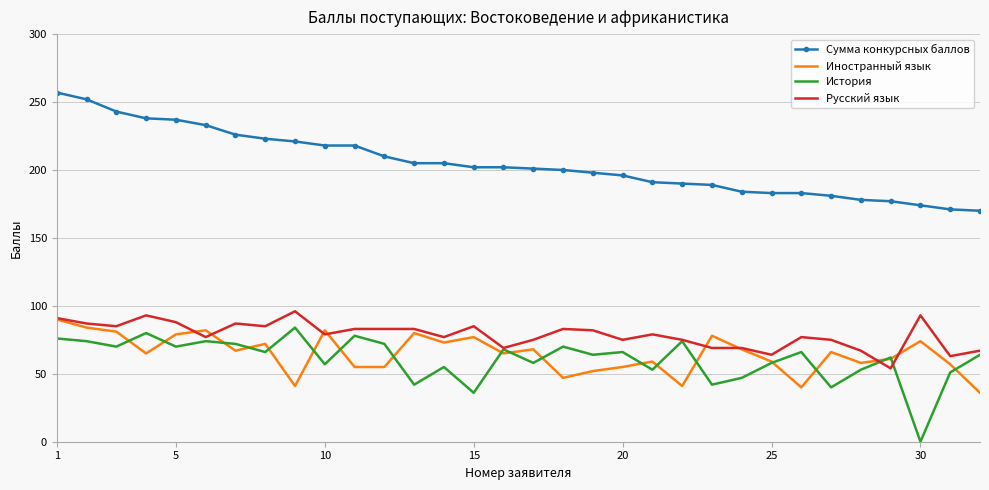

What is the maximum value for Сумма конкурсных баллов?

257